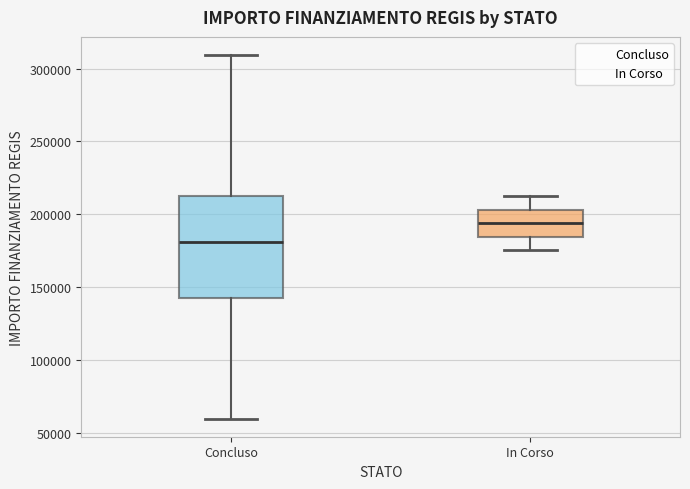

Which box has the highest median line?

In Corso